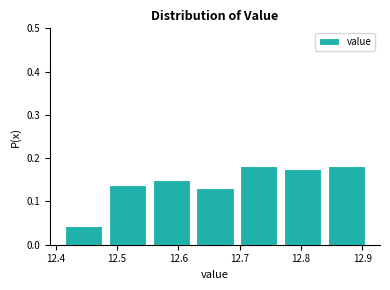

Reading left to right, list every bar in this chart as the range it spans on the x-axis followed by its height. Neither the bar edges nor the heights are printed on the chart, so give them approximately, as read against the axes.

12.41 to 12.48: 0.04
12.48 to 12.55: 0.14
12.55 to 12.62: 0.15
12.62 to 12.70: 0.13
12.70 to 12.77: 0.18
12.77 to 12.84: 0.18
12.84 to 12.91: 0.18